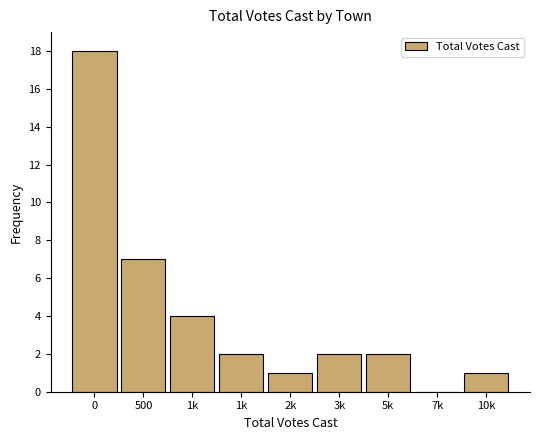

Are the bars horizontal?

No